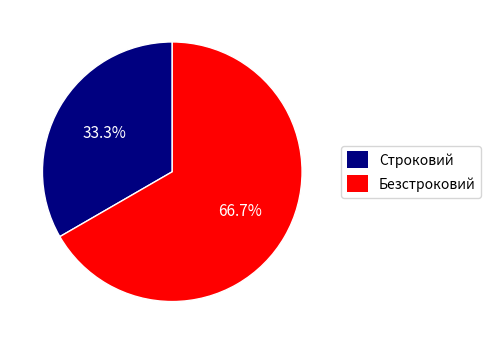

What is the majority slice?

Безстроковий